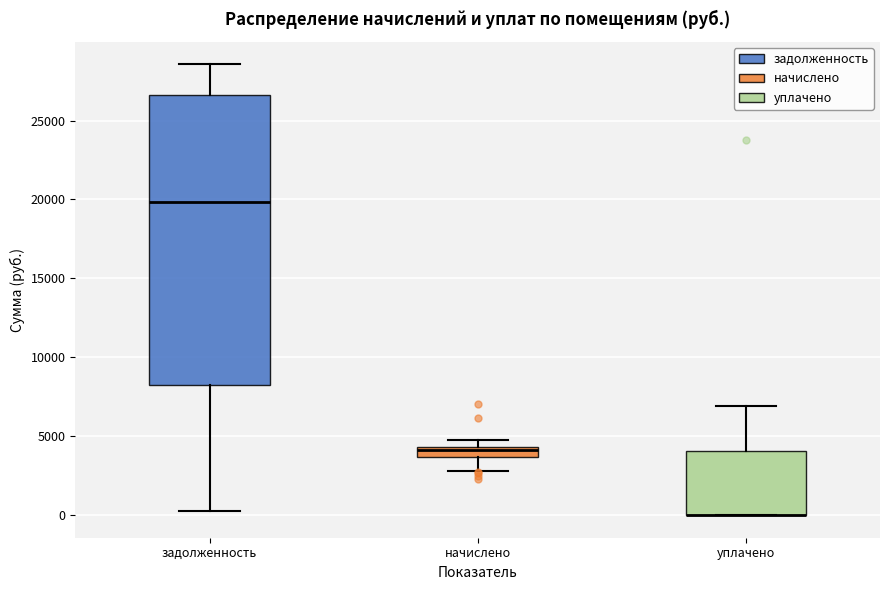

Where is the upper edge of the box for начислено on the y-axis? The values are not printed on the chart, so give them approximately, as read against the axis.

4500